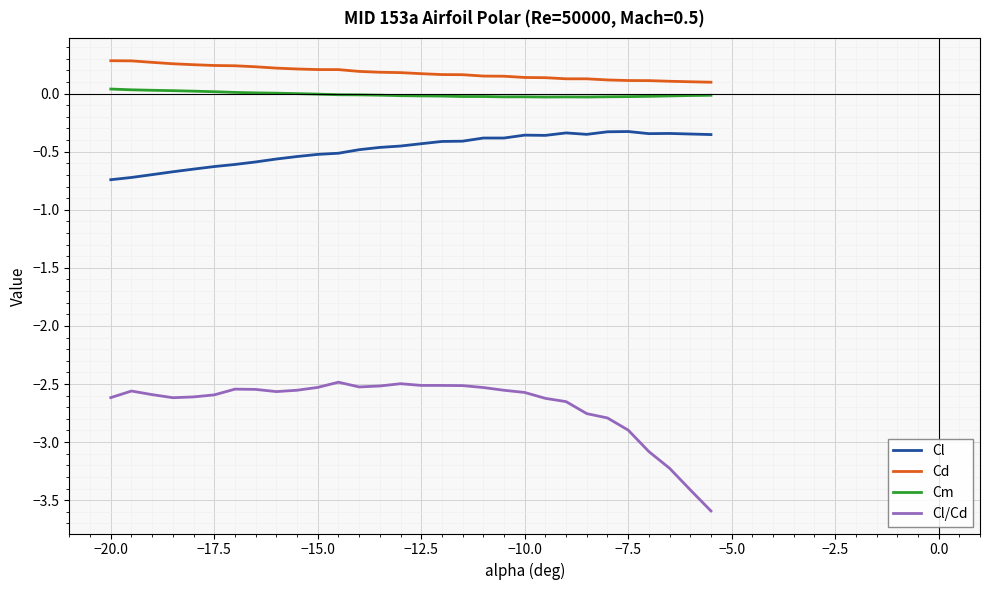

True or false: Cl and Cl/Cd intersect in this chart.

False